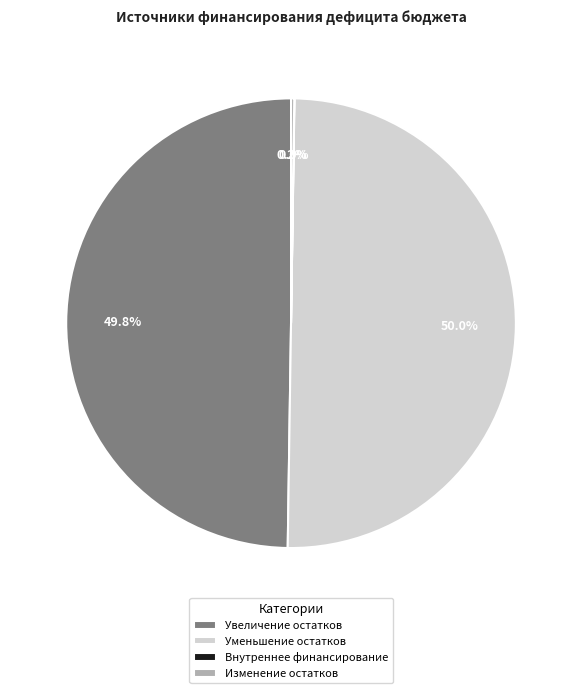

What portion of the pie excludes Увеличение остатков?

50.2%